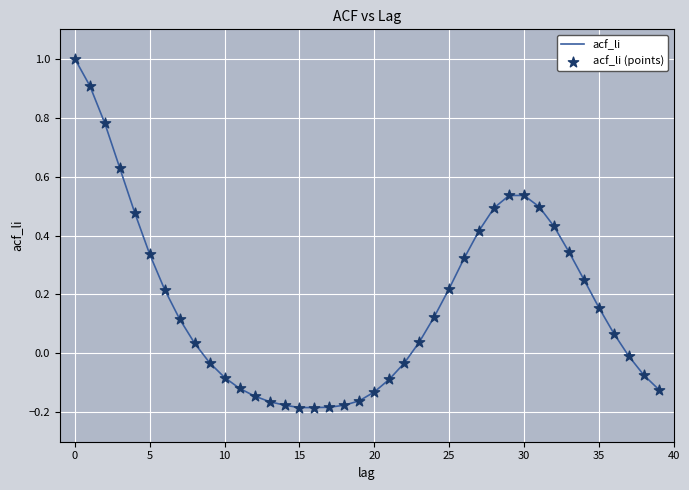

What is the greatest value displayed?

1.0